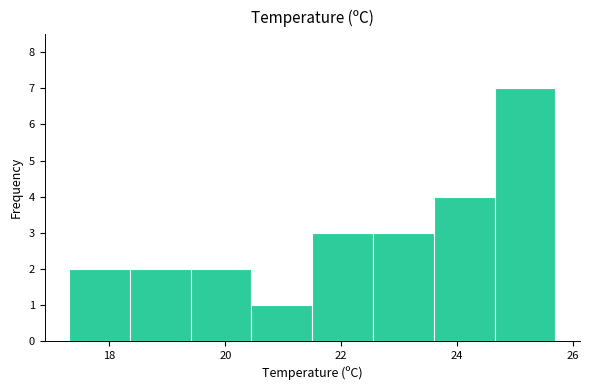

Reading left to right, list every bar in this chart as the range it spans on the x-axis followed by its height. Neither the bar edges nor the heights are printed on the chart, so give them approximately, as read against the axes.

17.30 to 18.35: 2
18.35 to 19.40: 2
19.40 to 20.45: 2
20.45 to 21.50: 1
21.50 to 22.55: 3
22.55 to 23.60: 3
23.60 to 24.65: 4
24.65 to 25.70: 7